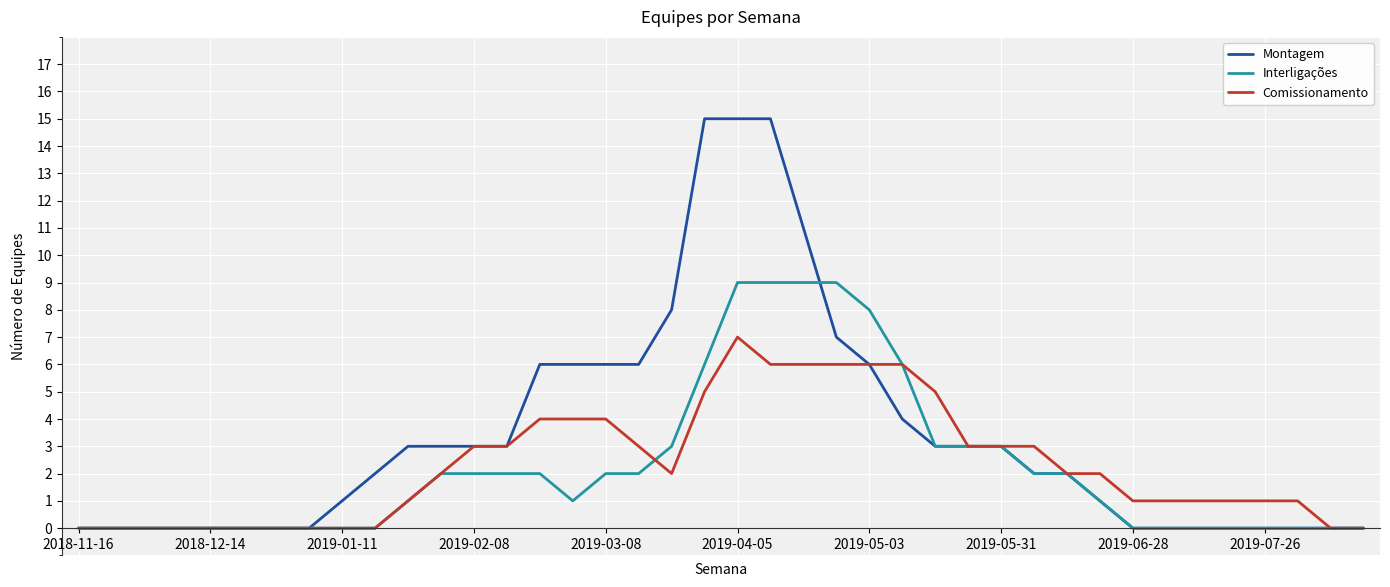

Rank the series by their maximum value, from lowest to highest.

Comissionamento, Interligações, Montagem